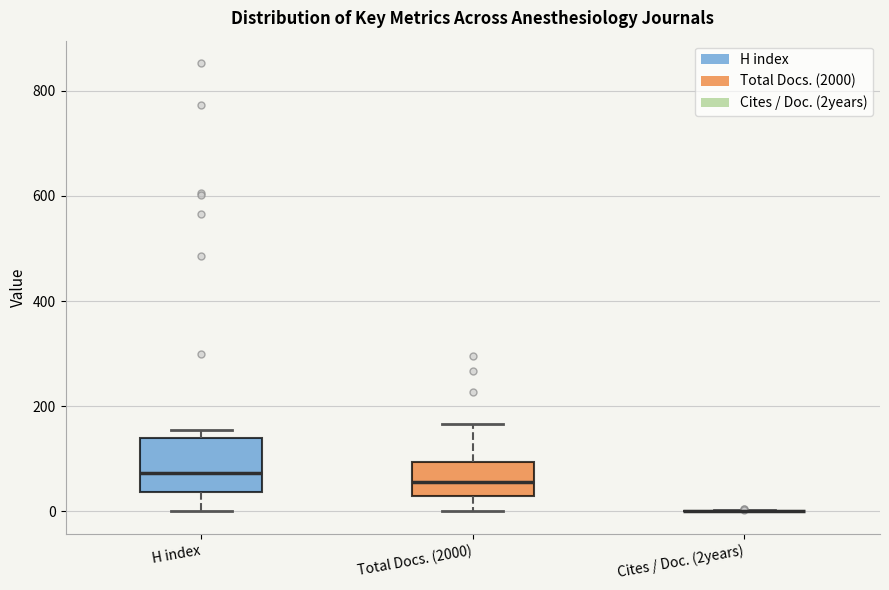

Reading left to right, read every box against the y-axis: the position of its median line, the range the box covers, and the ends of its whiskers. The values are not printed on the chart, so give them approximately, as read against the axis.

H index: median 80, box 40 to 140, whiskers 0 to 160
Total Docs. (2000): median 60, box 20 to 100, whiskers 0 to 160
Cites / Doc. (2years): box collapsed to a line at 0, whiskers 0 to 0